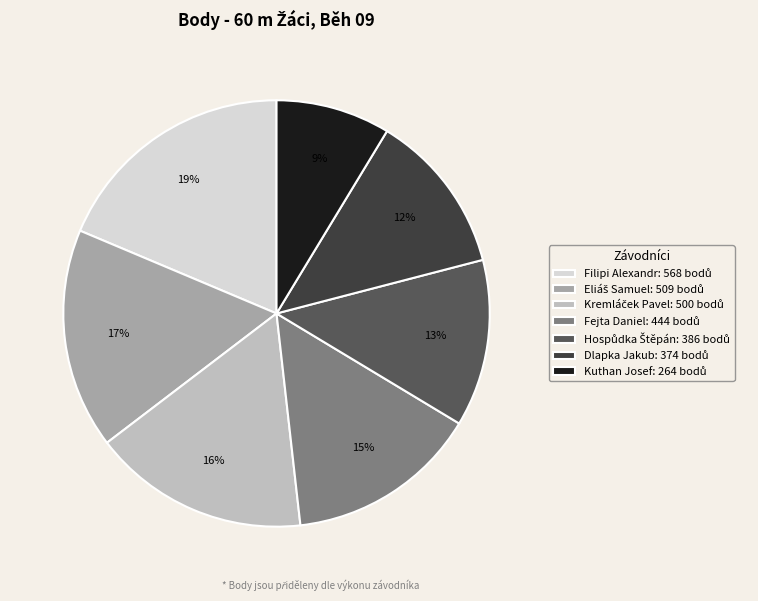

Which category has the biggest portion of the pie?

Filipi Alexandr